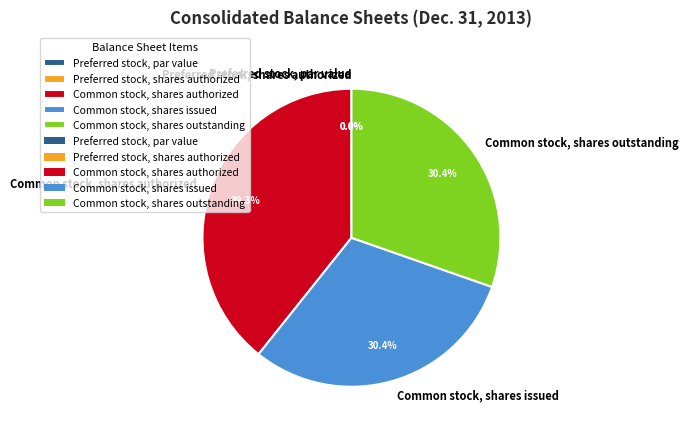

Which slice is the largest?

Common stock, shares authorized